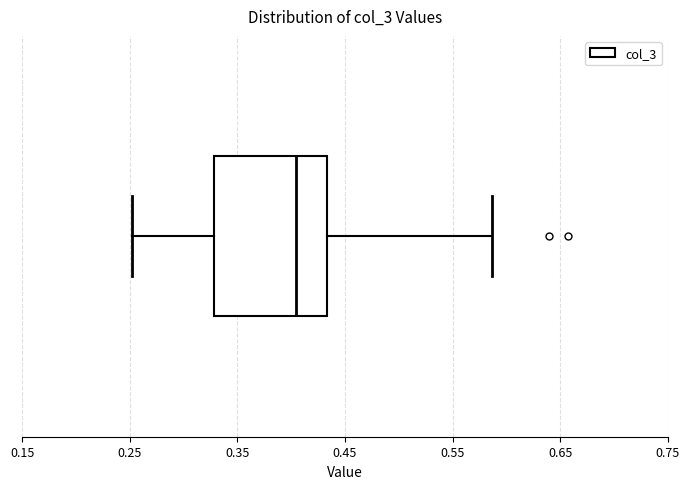

Transcribe this box plot: give where the median line is, the range the box spans, and where the two whiskers end, as read against the x-axis. The values are not printed on the chart, so give them approximately, as read against the axis.

median 0.40, box 0.33 to 0.43, whiskers 0.25 to 0.59